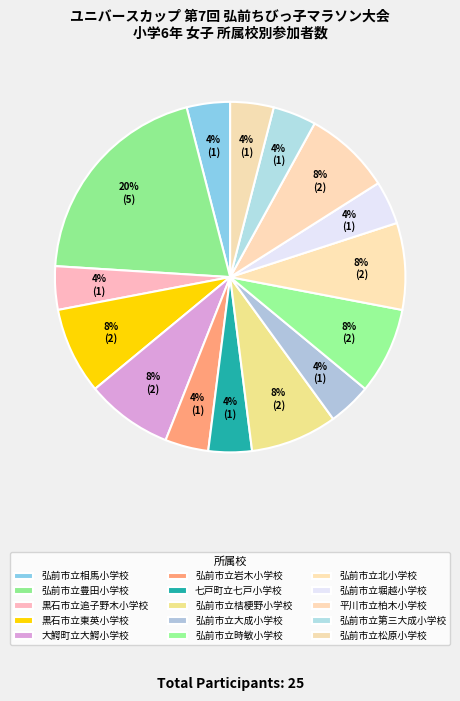

Count the number of slices in the pie.

15